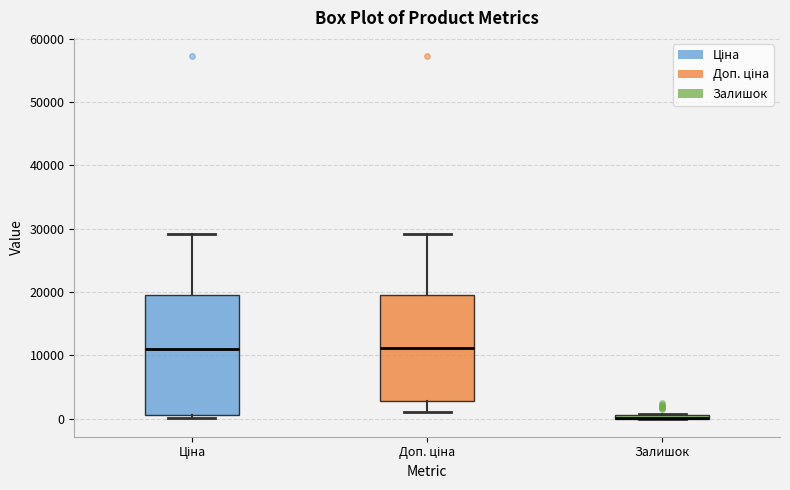

Where is the lower edge of the box for Доп. ціна on the y-axis? The values are not printed on the chart, so give them approximately, as read against the axis.

3000